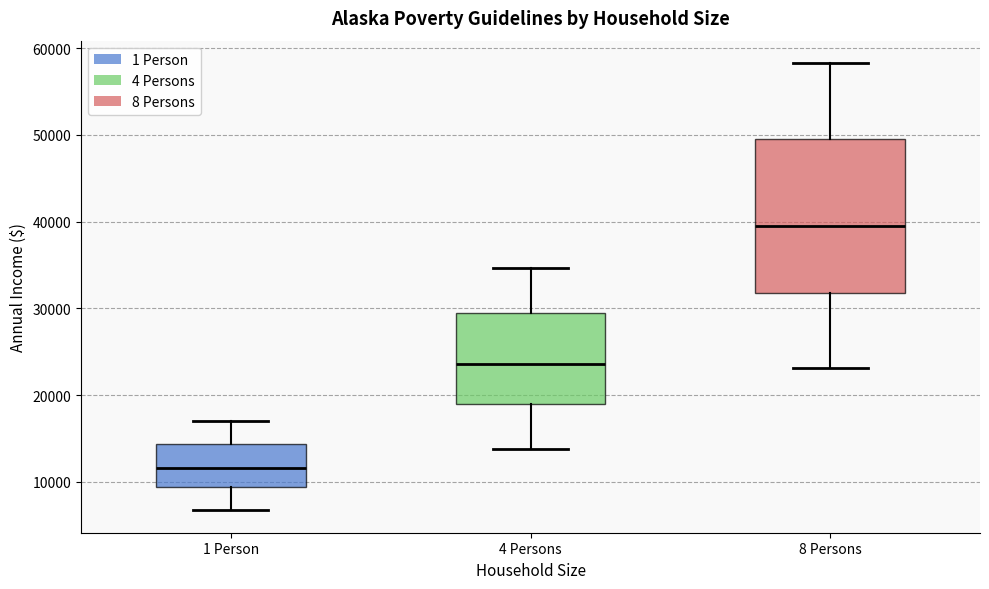

Reading left to right, transcribe this box plot: for each box, give where its median line is, the range the box spans, and where its two whiskers end, as read against the y-axis. The values are not printed on the chart, so give them approximately, as read against the axis.

1 Person: median 12000, box 9000 to 14000, whiskers 7000 to 17000
4 Persons: median 24000, box 19000 to 29000, whiskers 14000 to 35000
8 Persons: median 39000, box 32000 to 50000, whiskers 23000 to 58000